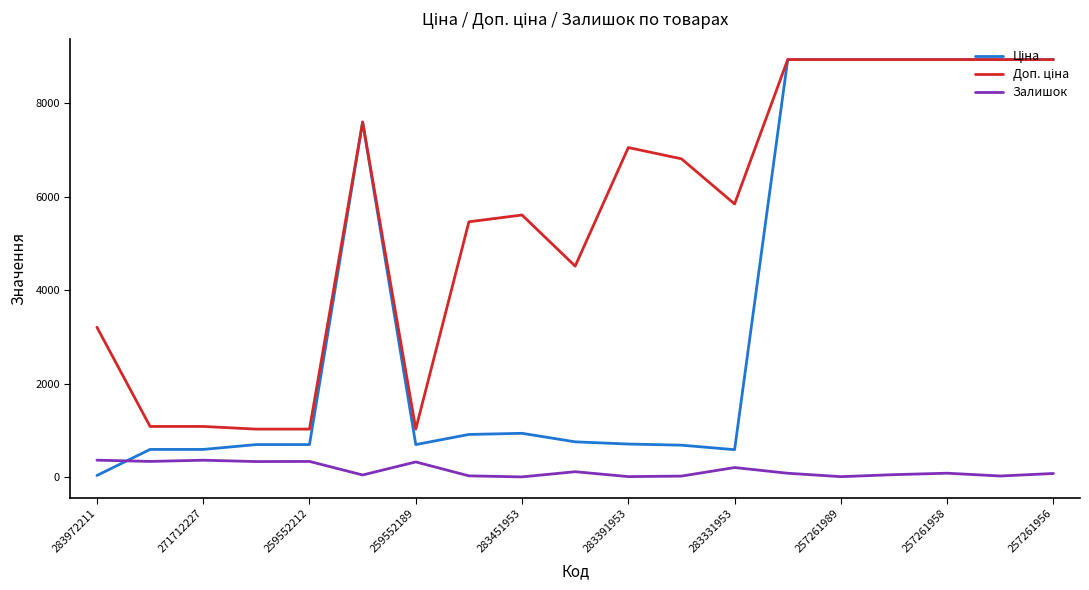

What is the maximum value shown in the chart?

8934.1